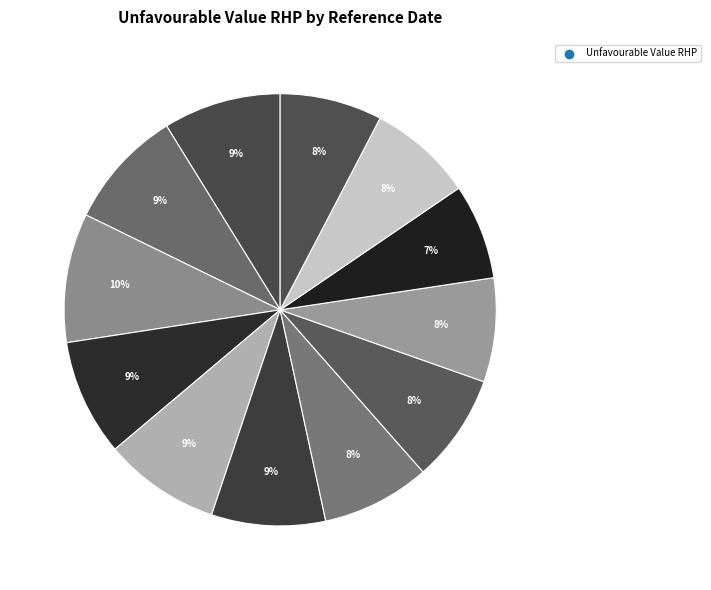

How many segments does this pie chart have?

12